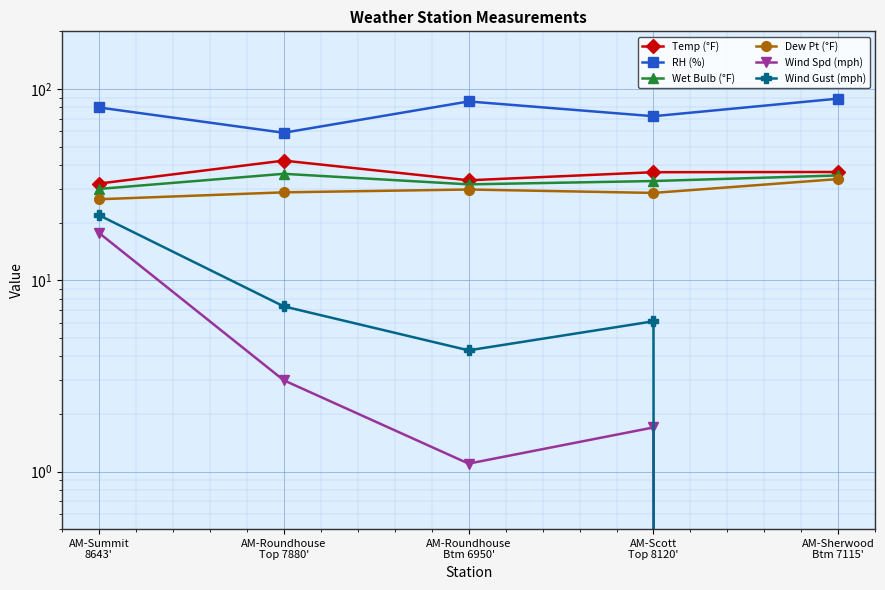

The RH (%) series shows 31.8 at AM-Summit
8643'. True or false?

False